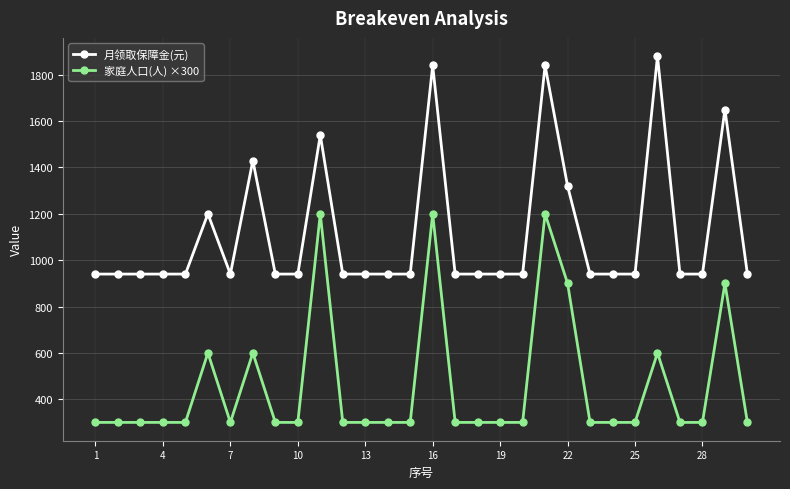

What is the smallest value displayed?

300